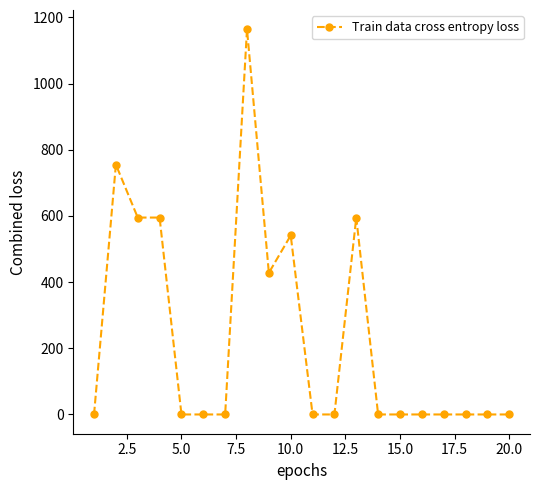

True or false: the data has more than 0 interior local peaks.

True